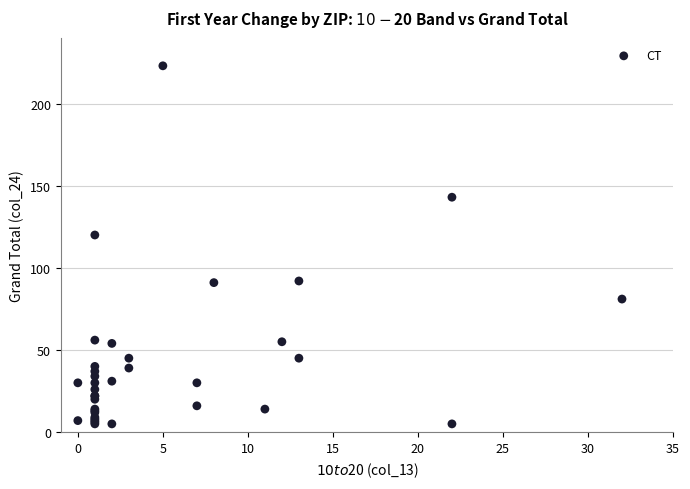

What Y value in the scatter plot is closest to 114?

120